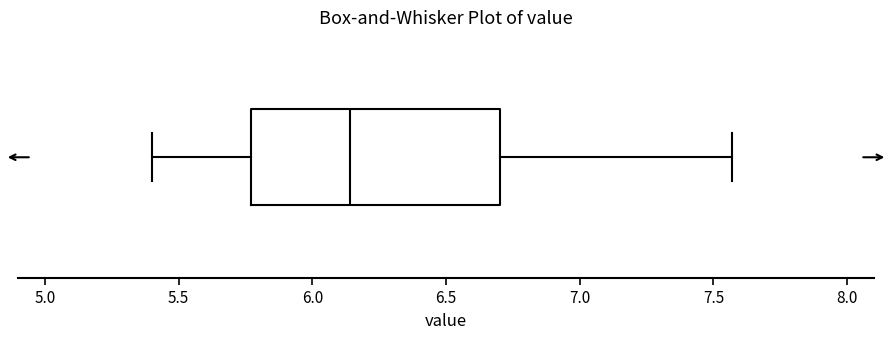

Read this box plot against the x-axis: the position of the median line, the range covered by the box, and the ends of both whiskers. The values are not printed on the chart, so give them approximately, as read against the axis.

median 6.15, box 5.75 to 6.70, whiskers 5.40 to 7.55